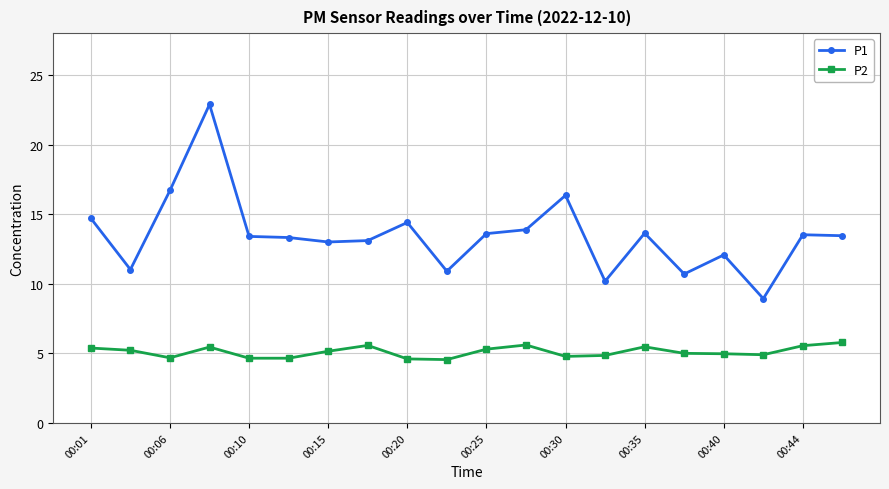

What is the lowest value of the P1 series?

8.9